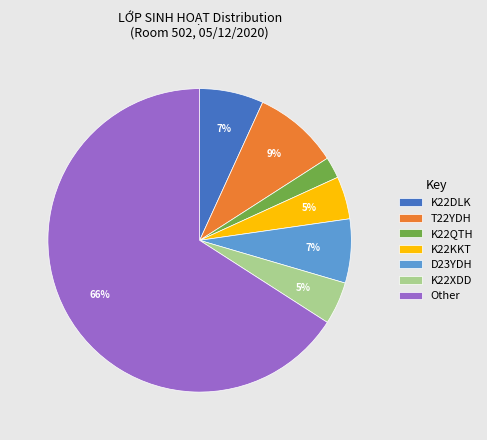

To the nearest percent, what is the combined percentage of K22DLK and D23YDH?

14%